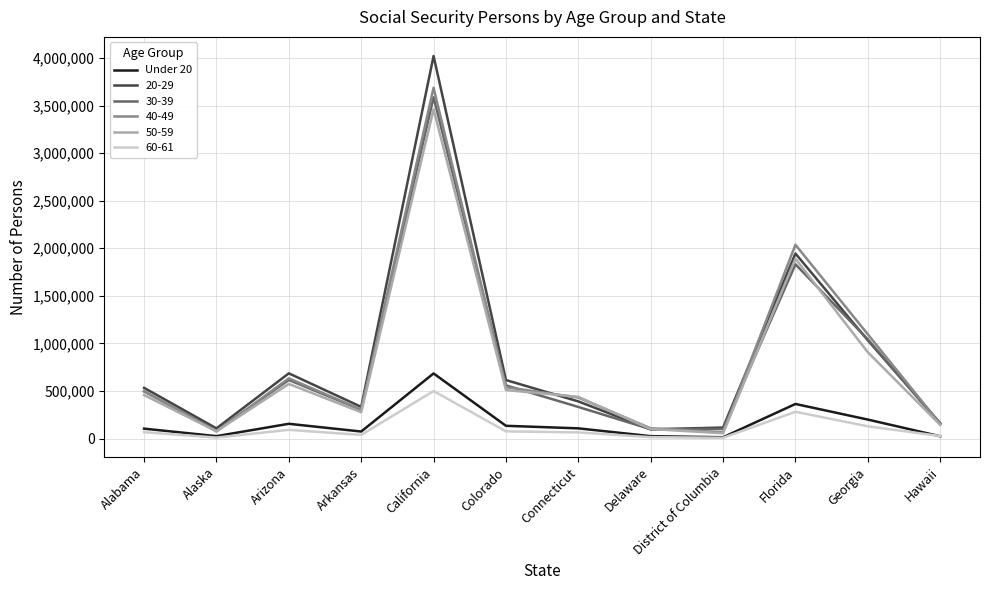

True or false: 20-29 has a value of 107259 at Alaska.

True